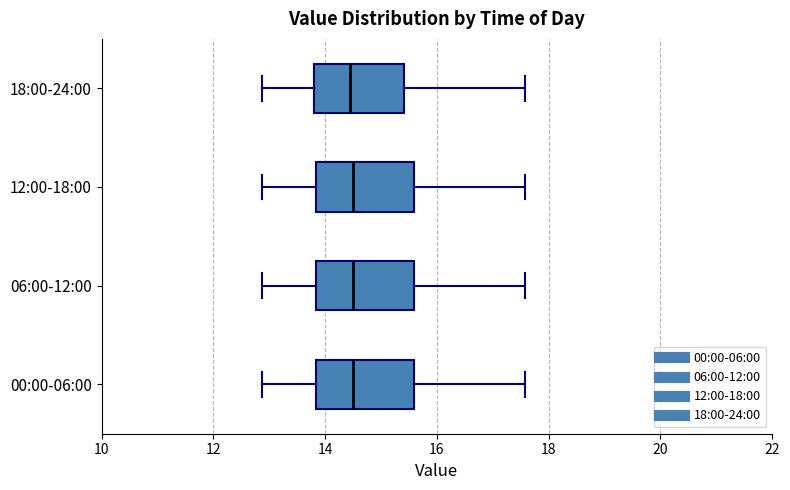

Reading bottom to top, transcribe this box plot: for each box, give where its median line is, the range the box spans, and where its two whiskers end, as read against the x-axis. The values are not printed on the chart, so give them approximately, as read against the axis.

00:00-06:00: median 14.6, box 13.8 to 15.6, whiskers 12.8 to 17.6
06:00-12:00: median 14.6, box 13.8 to 15.6, whiskers 12.8 to 17.6
12:00-18:00: median 14.6, box 13.8 to 15.6, whiskers 12.8 to 17.6
18:00-24:00: median 14.4, box 13.8 to 15.4, whiskers 12.8 to 17.6